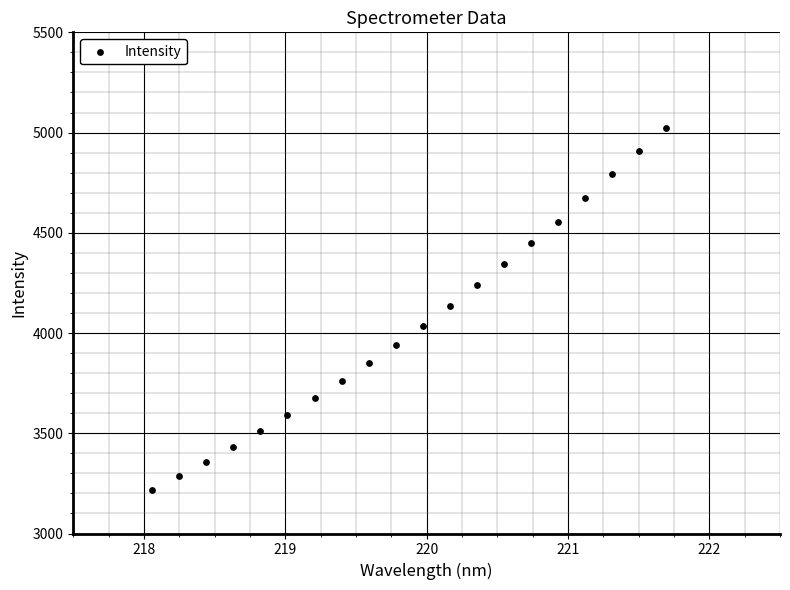

What is the range of X values (max minus min)?

3.6